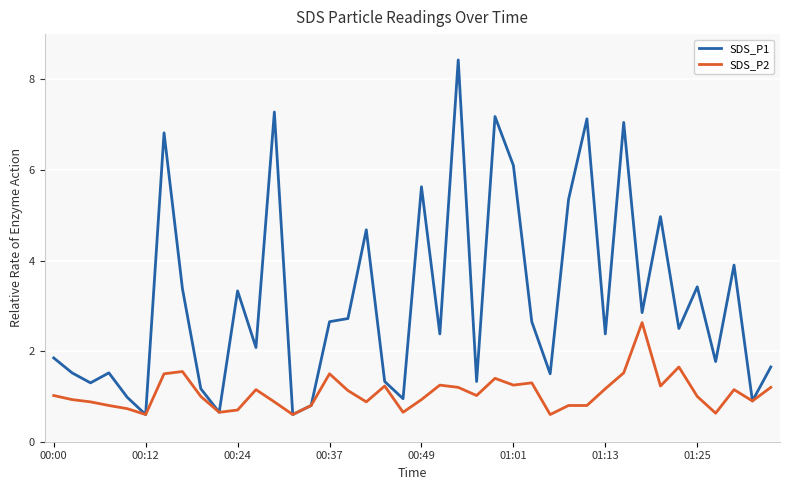

Which series has the largest total across all categories?

SDS_P1